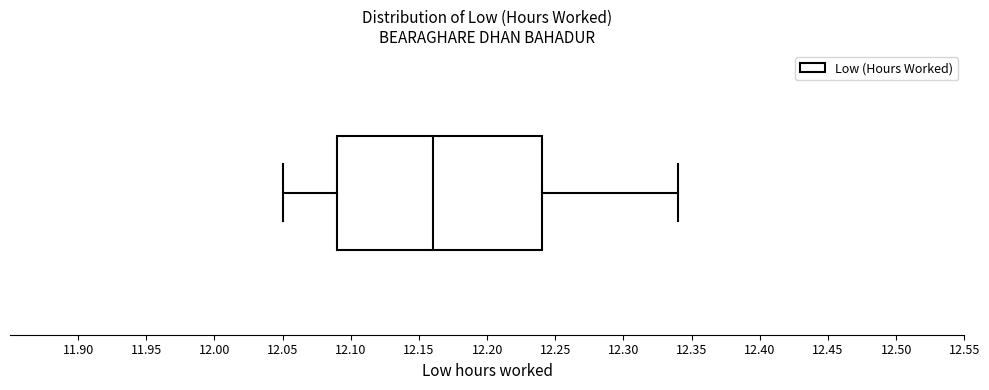

Read this box plot against the x-axis: the position of the median line, the range covered by the box, and the ends of both whiskers. The values are not printed on the chart, so give them approximately, as read against the axis.

median 12.16, box 12.09 to 12.24, whiskers 12.05 to 12.34